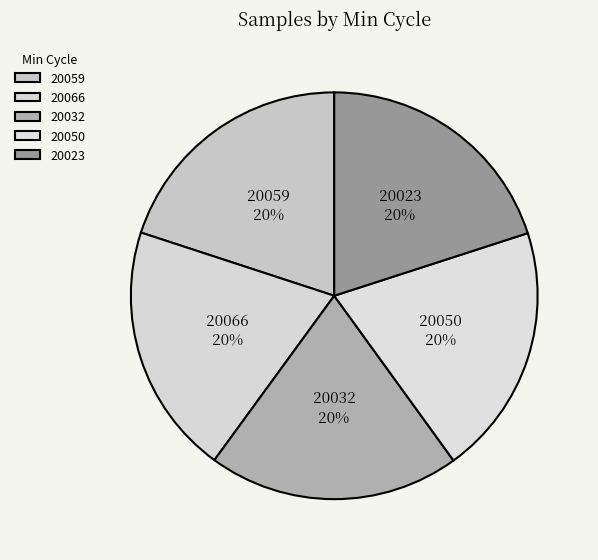

To the nearest percent, what is the average slice percentage?

20%